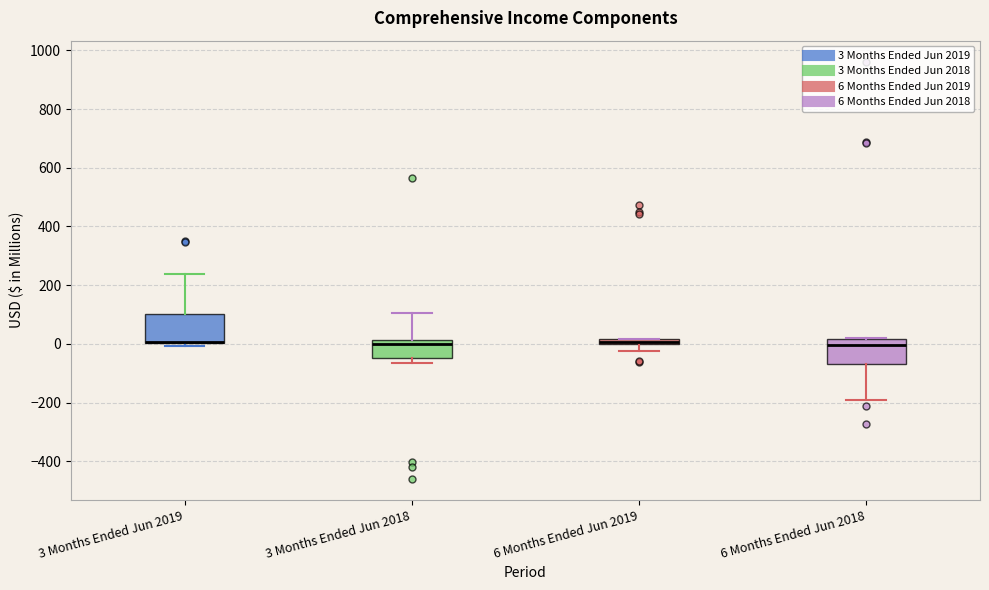

Where is the lower edge of the box for 3 Months Ended Jun 2019 on the y-axis? The values are not printed on the chart, so give them approximately, as read against the axis.

0